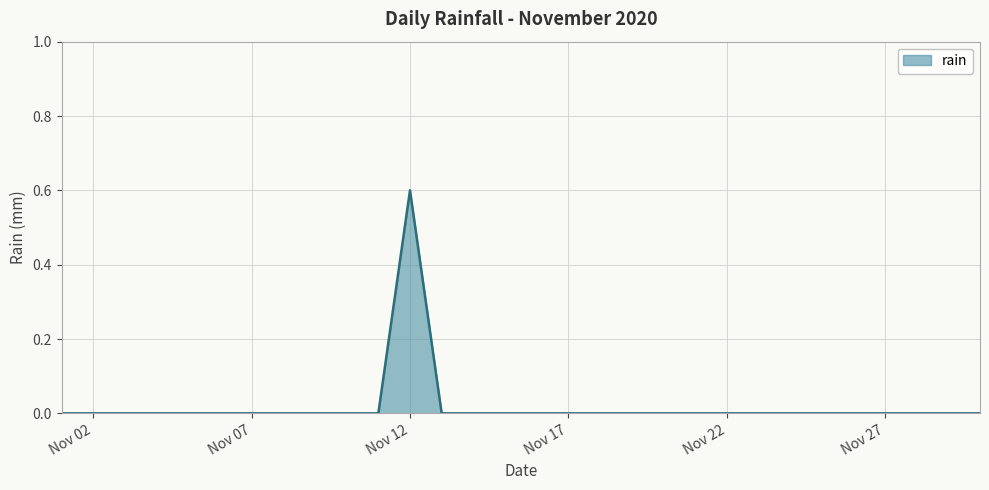

What is the greatest value displayed?

0.6